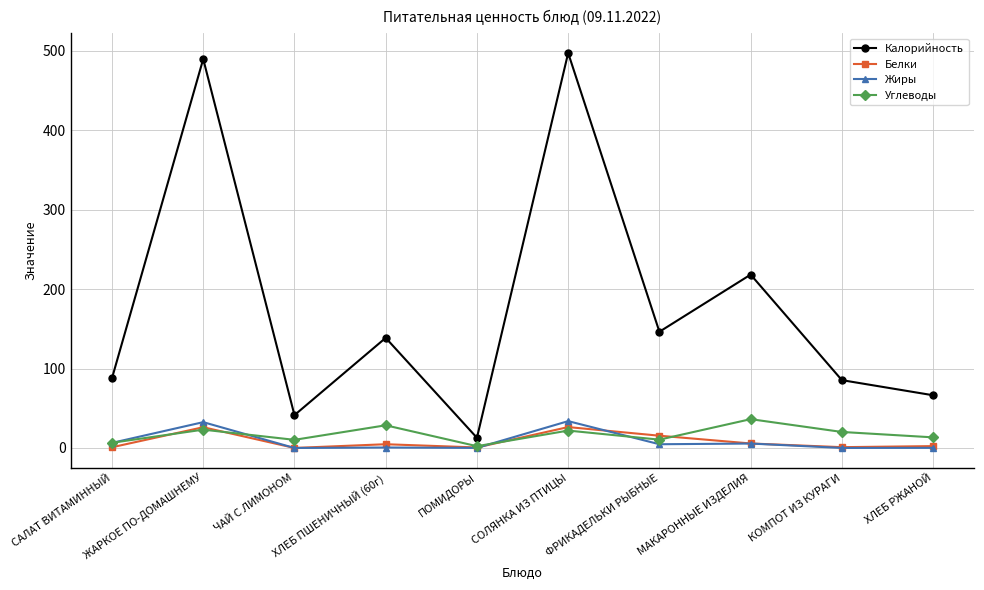

True or false: Белки has more than 0 points higher than both neighbors.

True